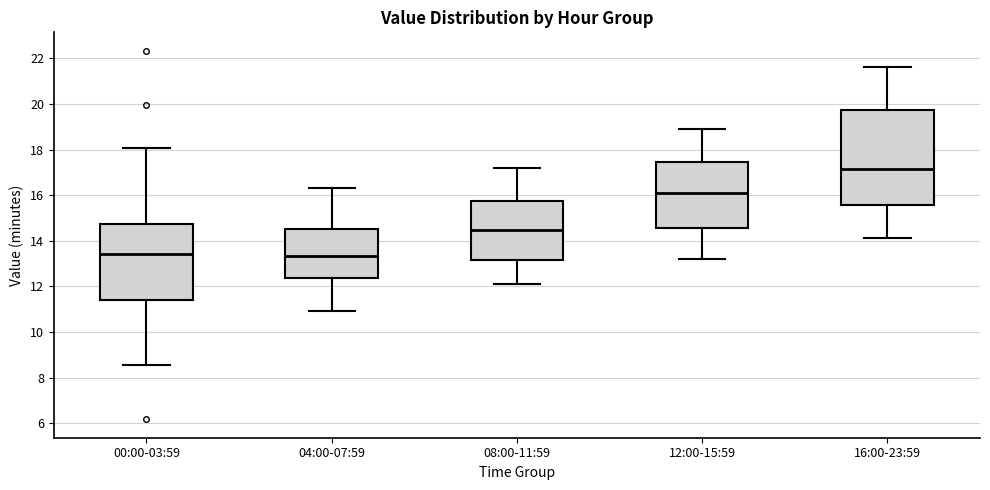

Where is the lower edge of the box for 16:00-23:59 on the y-axis? The values are not printed on the chart, so give them approximately, as read against the axis.

15.6